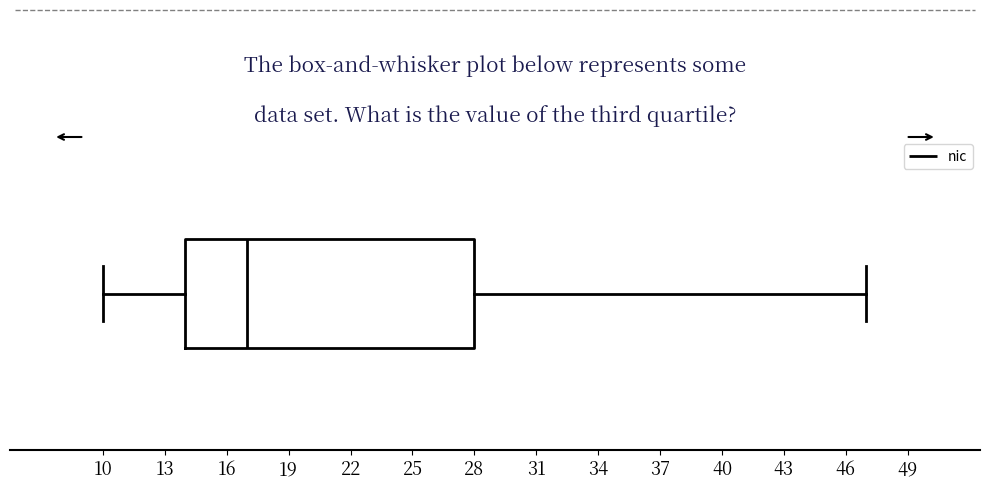

Transcribe this box plot: give where the median line is, the range the box spans, and where the two whiskers end, as read against the x-axis. The values are not printed on the chart, so give them approximately, as read against the axis.

median 17, box 14 to 28, whiskers 10 to 47